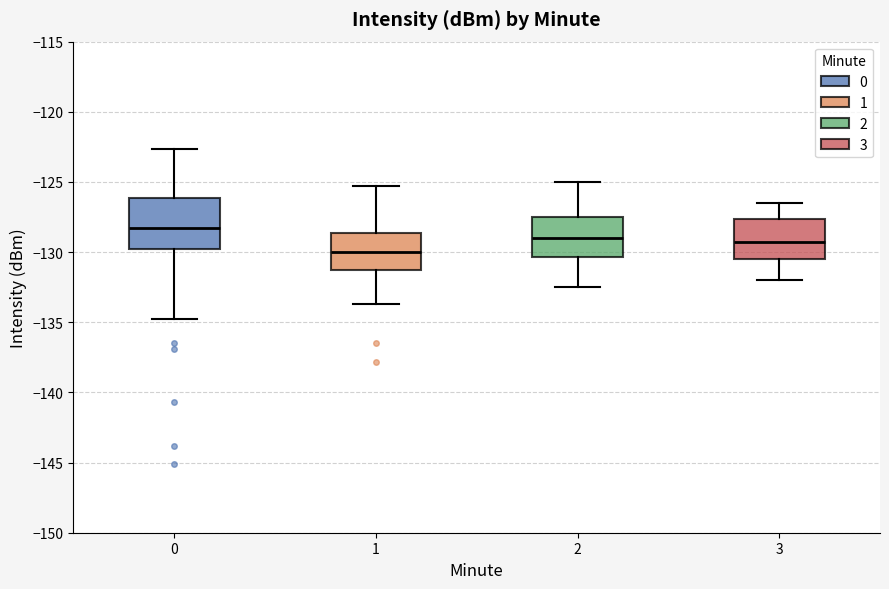

Reading left to right, transcribe this box plot: for each box, give where its median line is, the range the box spans, and where its two whiskers end, as read against the y-axis. The values are not printed on the chart, so give them approximately, as read against the axis.

0: median -128.5, box -130.0 to -126.0, whiskers -135.0 to -122.5
1: median -130.0, box -131.5 to -128.5, whiskers -133.5 to -125.5
2: median -129.0, box -130.5 to -127.5, whiskers -132.5 to -125.0
3: median -129.0, box -130.5 to -127.5, whiskers -132.0 to -126.5